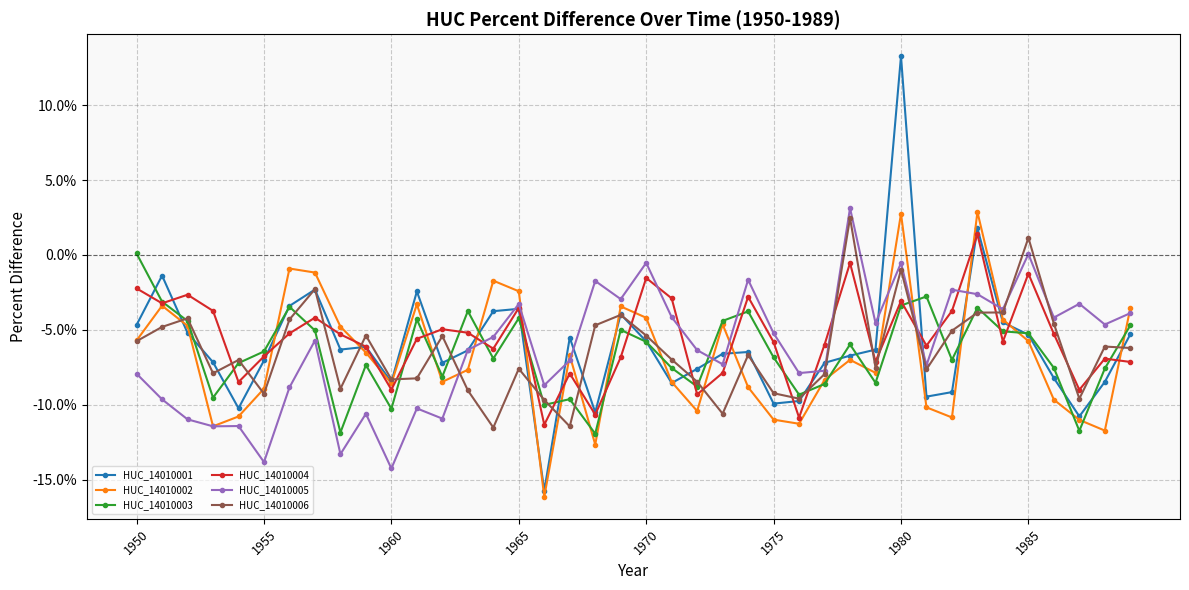

Does the chart have visible grid lines?

Yes